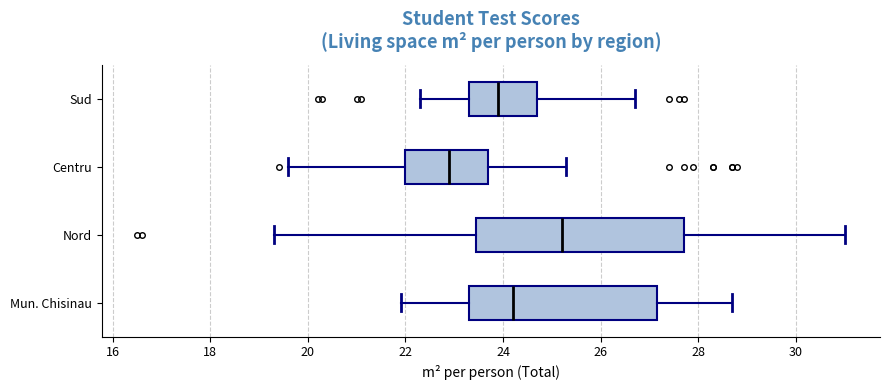

Which box has the furthest to the right median line?

Nord